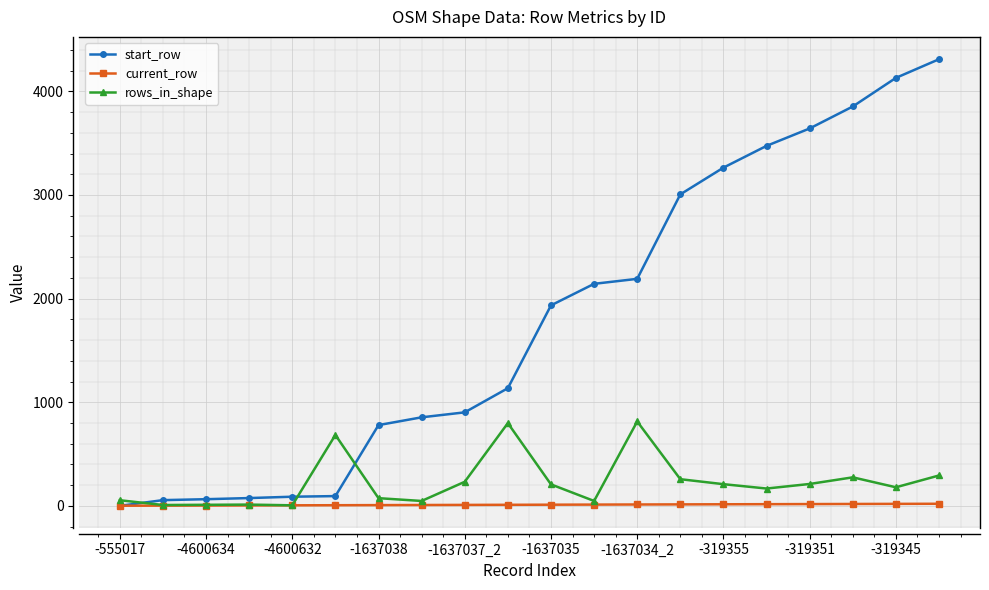

Rank the series by their maximum value, from highest to lowest.

start_row, rows_in_shape, current_row